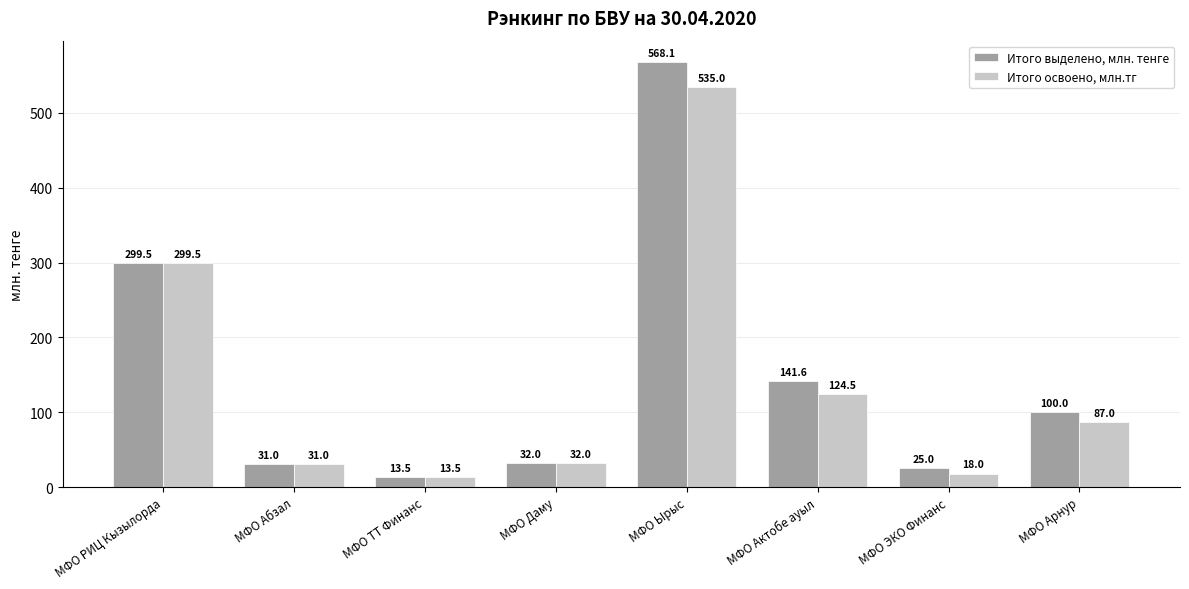

What is the difference between the maximum and minimum values in the Итого освоено, млн.тг series?

521.5